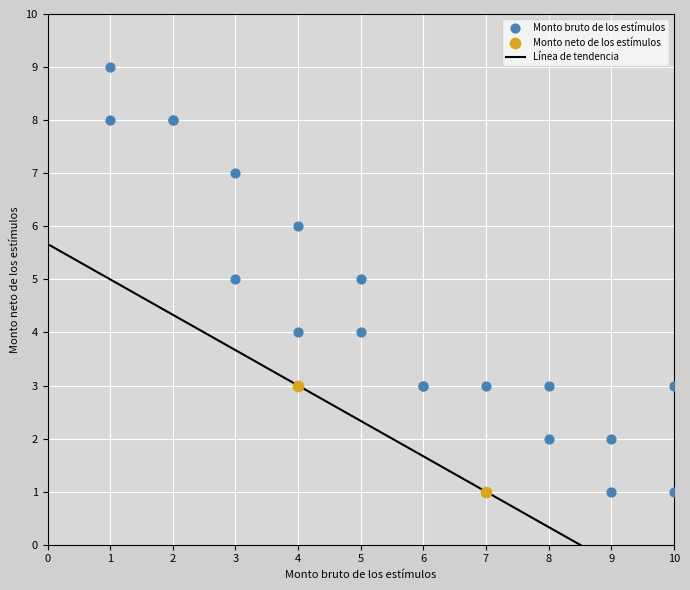

Which series contains the highest Y value?

Monto bruto de los estímulos